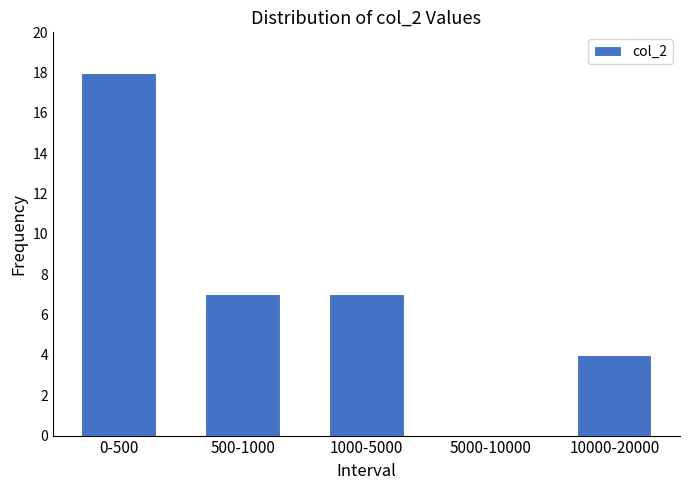

Reading left to right, extract all data points from this chart.

0-500=18	500-1000=7	1000-5000=7	5000-10000=0	10000-20000=4